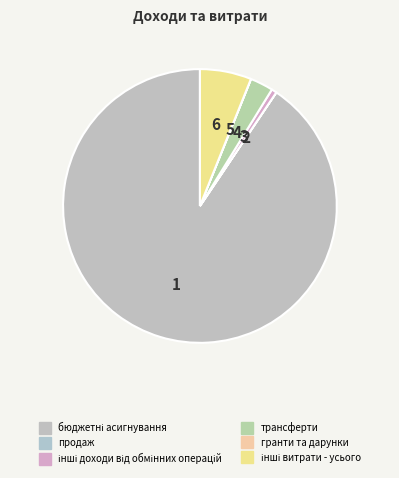

To the nearest percent, what percentage of the pie is бюджетні асигнування?

91%